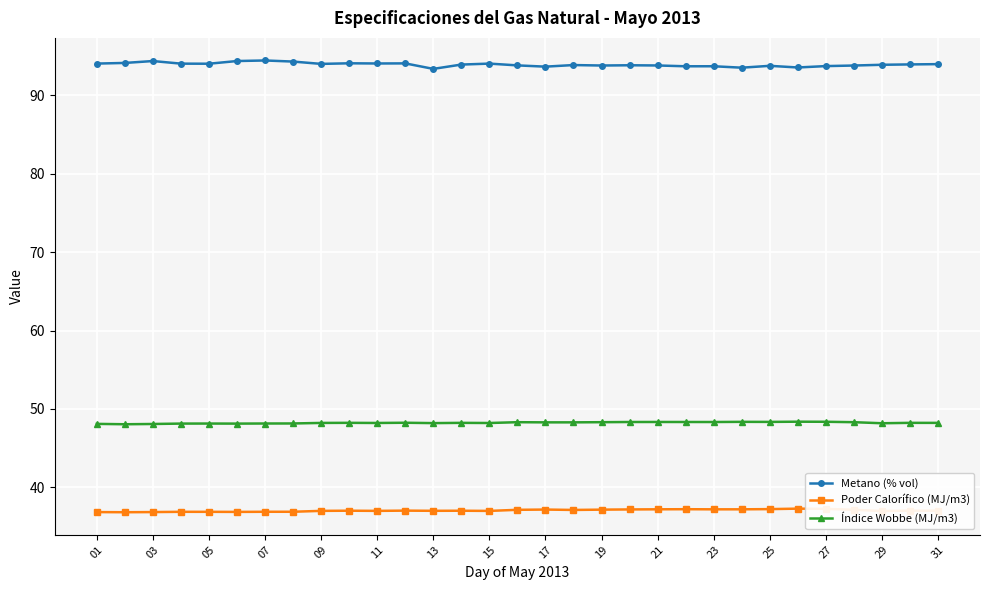

True or false: Índice Wobbe (MJ/m3) has more than 0 interior local peaks.

True